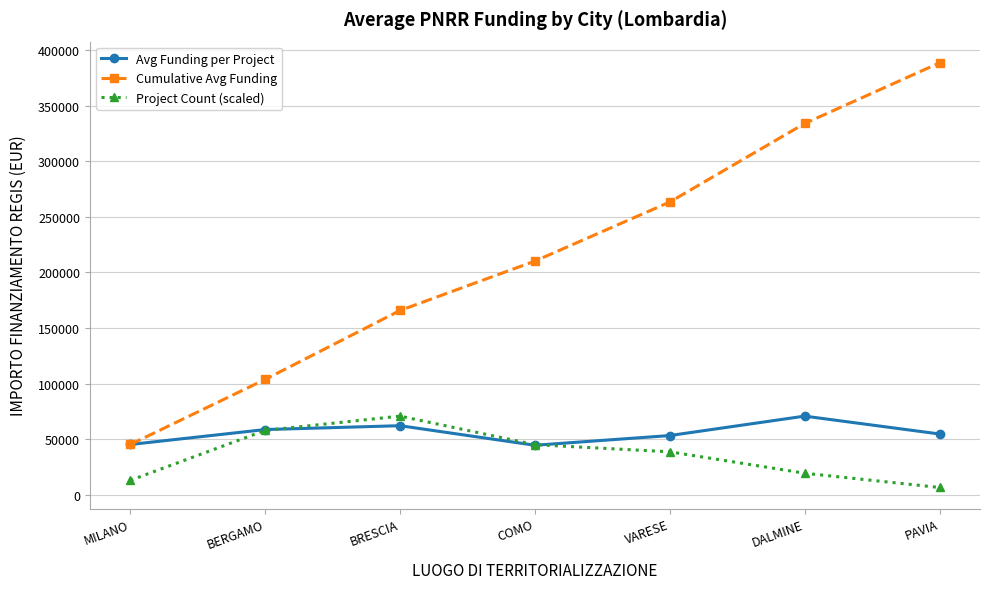

True or false: Cumulative Avg Funding and Project Count (scaled) intersect in this chart.

False